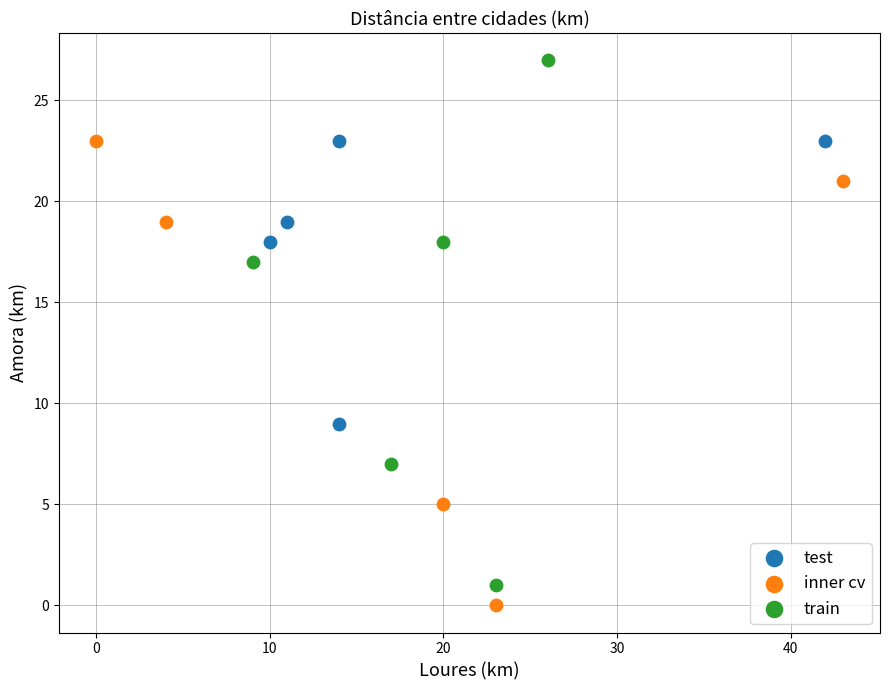

Which series has the widest spread of Y values?

train